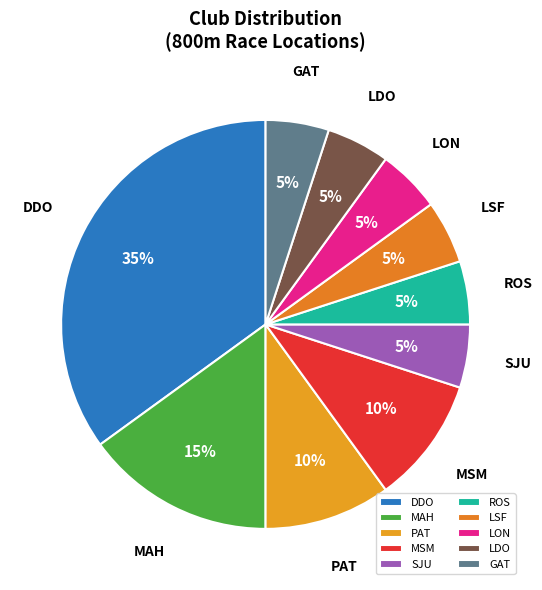

Count the number of slices in the pie.

10